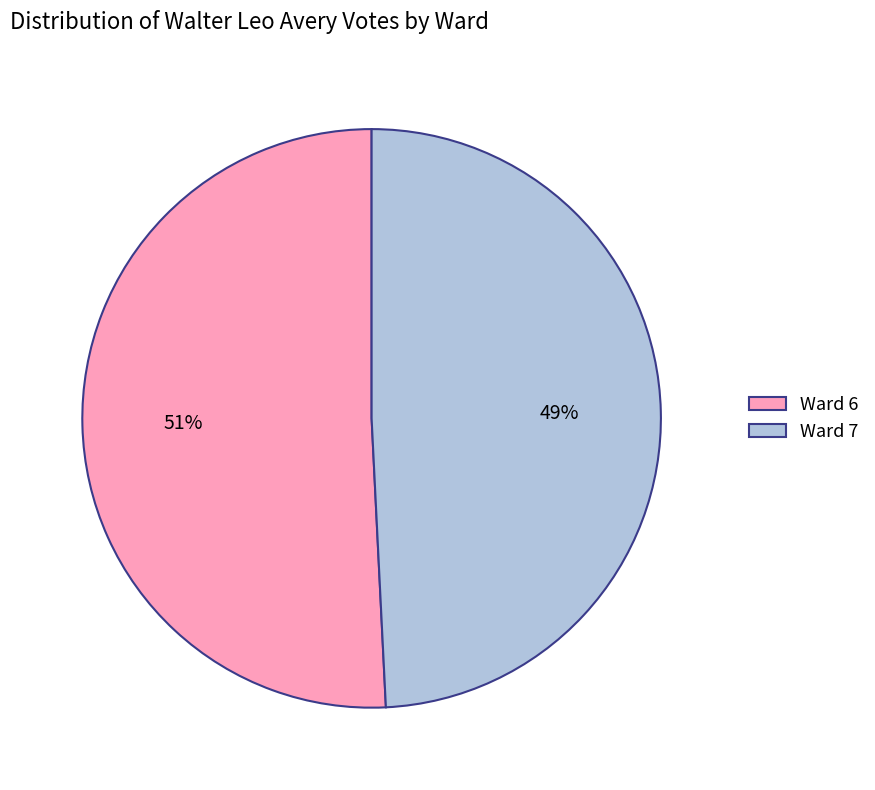

To the nearest percent, what percentage of the pie is Ward 7?

49%